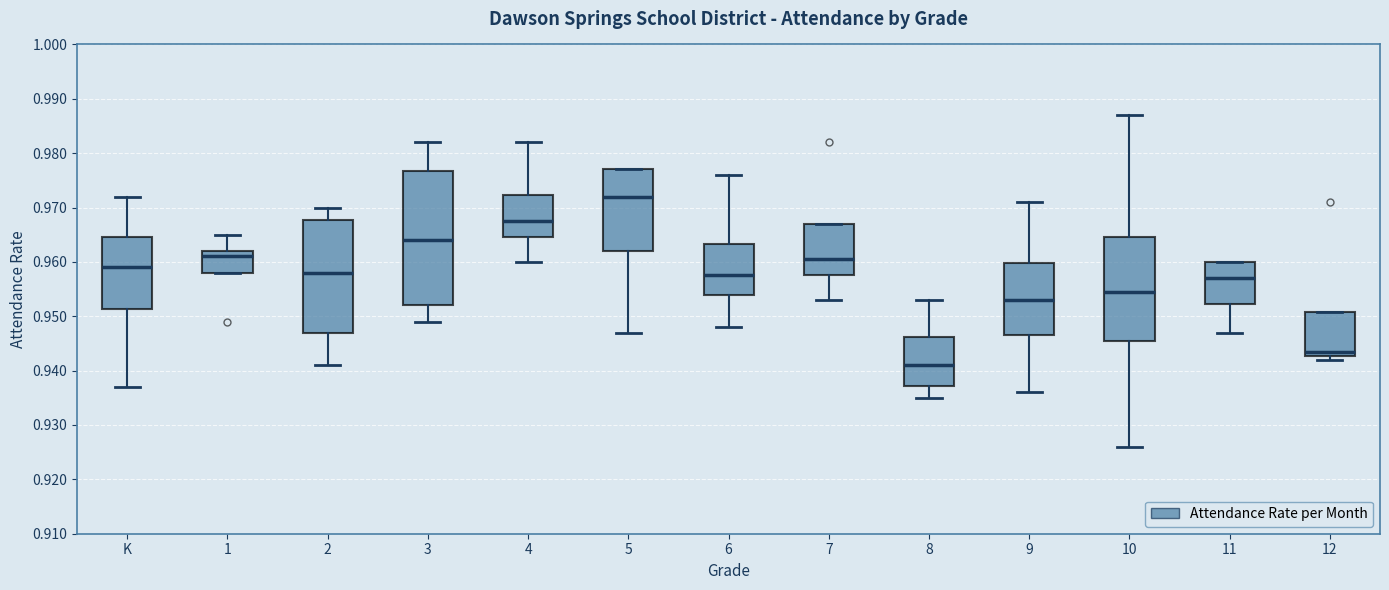

Which box has the lowest median line?

8